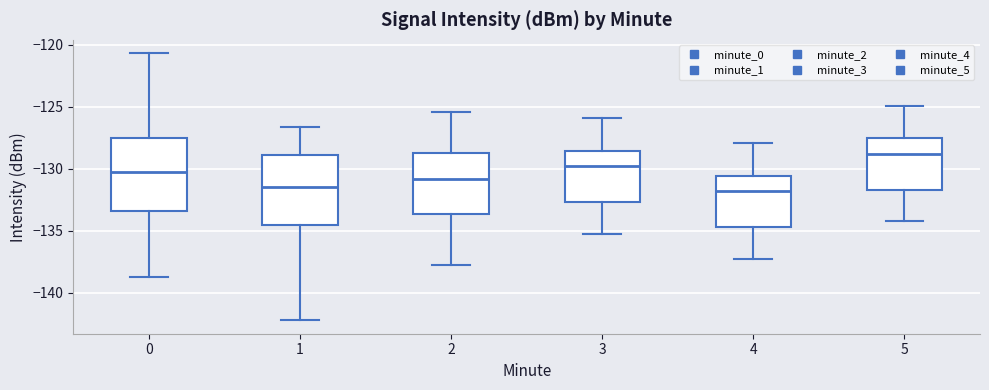

Where is the lower edge of the box at x = 0 on the y-axis? The values are not printed on the chart, so give them approximately, as read against the axis.

-133.5